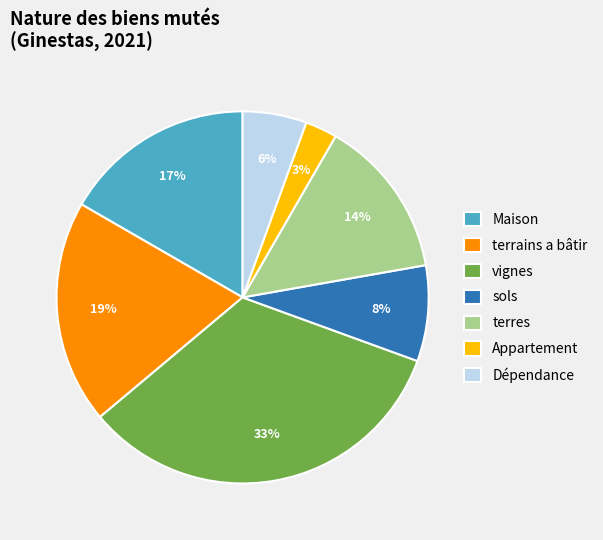

Which category has the smallest portion of the pie?

Appartement